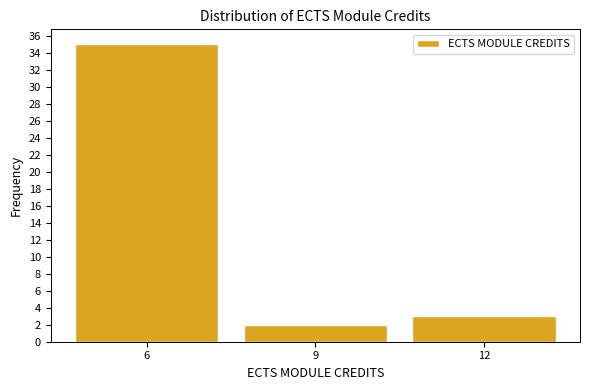

Reading left to right, transcribe all the data shown in this chart.

6=35	9=2	12=3